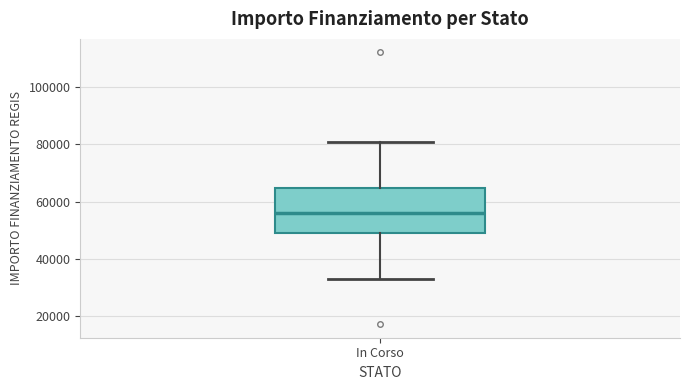

Where does the lower whisker of the box for In Corso end on the y-axis? The values are not printed on the chart, so give them approximately, as read against the axis.

32000